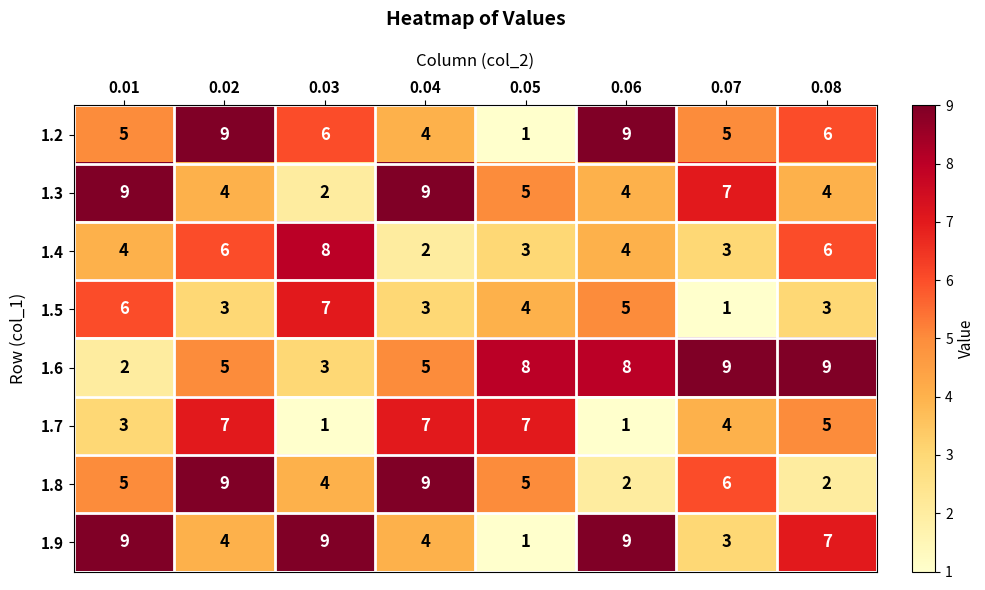

Count the 1.7 values in the range 3 to 7.

6